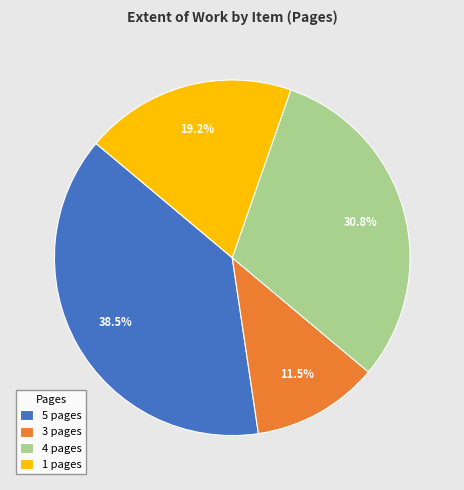

To the nearest percent, what is the difference between the largest and smallest slice percentages?

27%